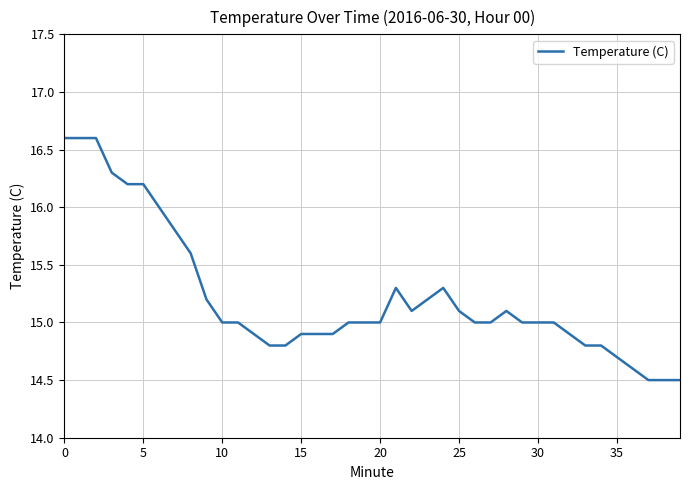

What is the maximum value shown in the chart?

16.6